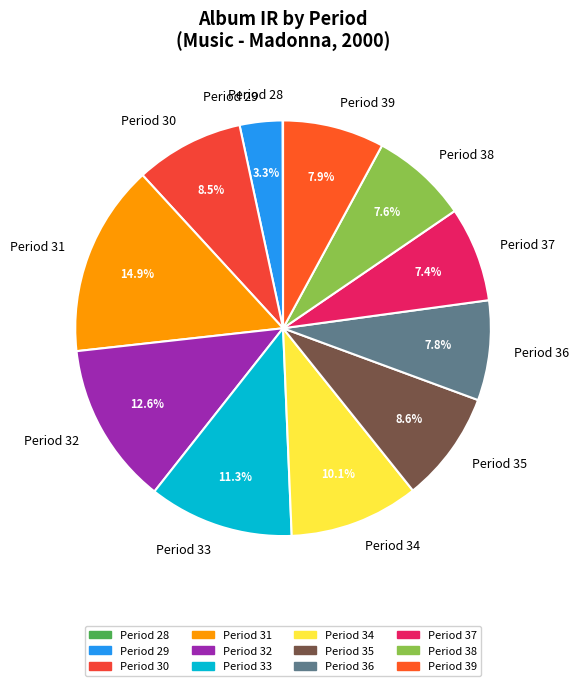

Does Period 32 account for over 50% of the chart?

No